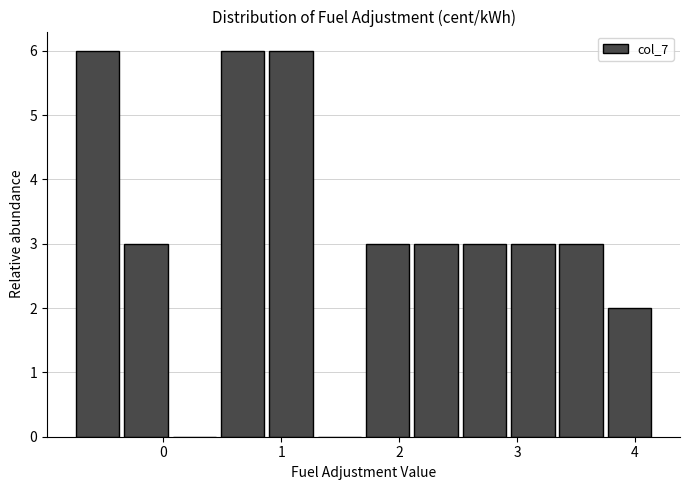

Reading left to right, transcribe this chart: for each bar, give the range it covers on the x-axis and its height. Neither the bar edges nor the heights are printed on the chart, so give them approximately, as read against the axes.

-0.8 to -0.4: 6
-0.4 to 0.1: 3
0.1 to 0.5: 0
0.5 to 0.9: 6
0.9 to 1.3: 6
1.3 to 1.7: 0
1.7 to 2.1: 3
2.1 to 2.5: 3
2.5 to 2.9: 3
2.9 to 3.3: 3
3.3 to 3.7: 3
3.7 to 4.2: 2